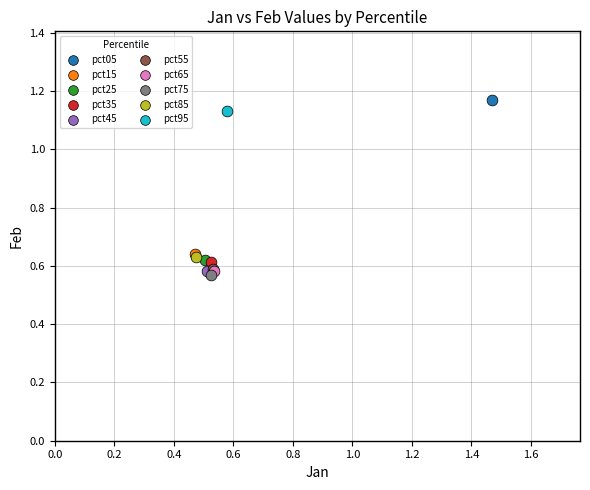

Which series reaches the maximum Y coordinate?

pct05